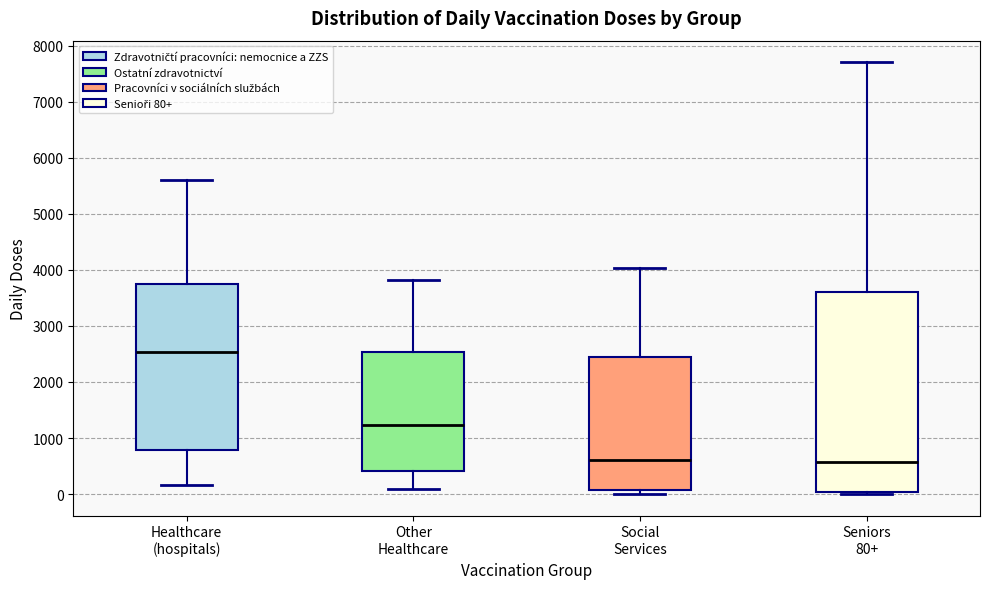

Where does the median line of the box for Seniors 80+ sit on the y-axis? The values are not printed on the chart, so give them approximately, as read against the axis.

600